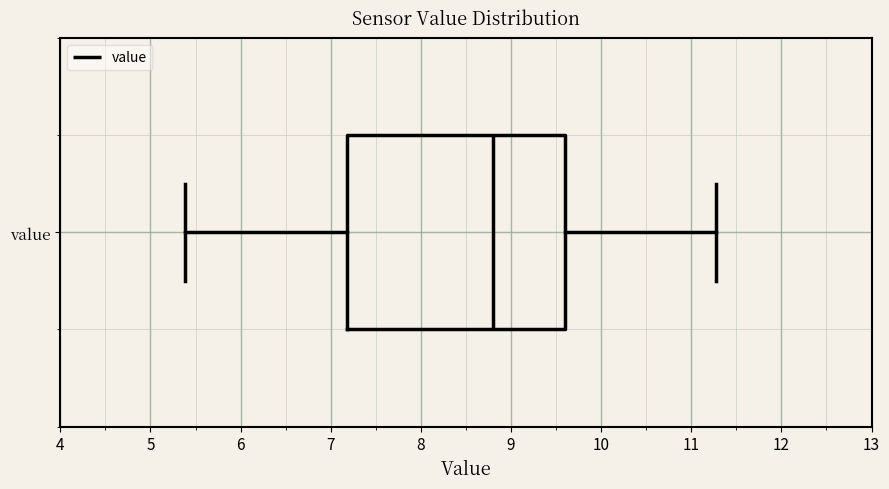

Read this box plot against the x-axis: the position of the median line, the range covered by the box, and the ends of both whiskers. The values are not printed on the chart, so give them approximately, as read against the axis.

median 8.8, box 7.2 to 9.6, whiskers 5.4 to 11.3